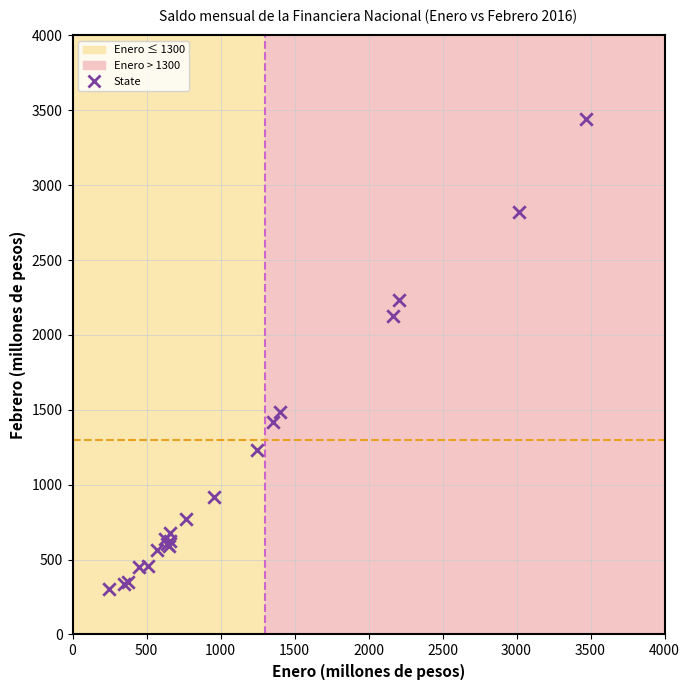

What Y value in the scatter plot is closest to 1872?

2128.8